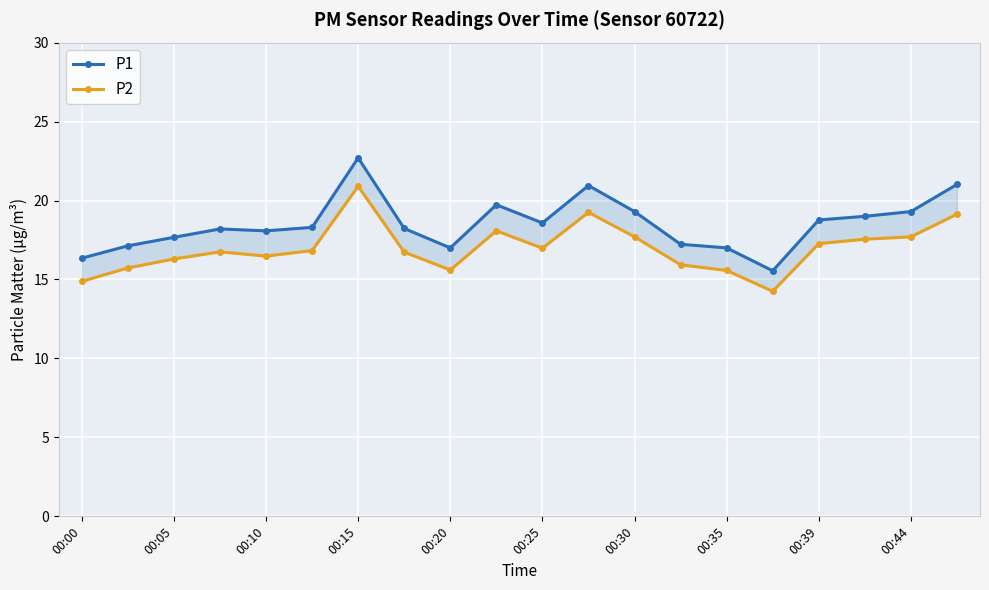

What are all the series names shown in the legend?

P1, P2